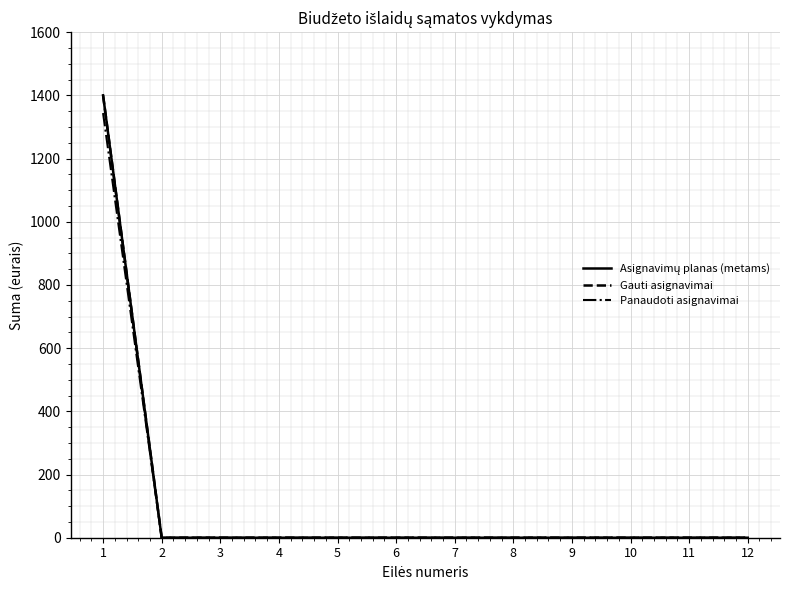

True or false: Asignavimų planas (metams) and Gauti asignavimai intersect in this chart.

False